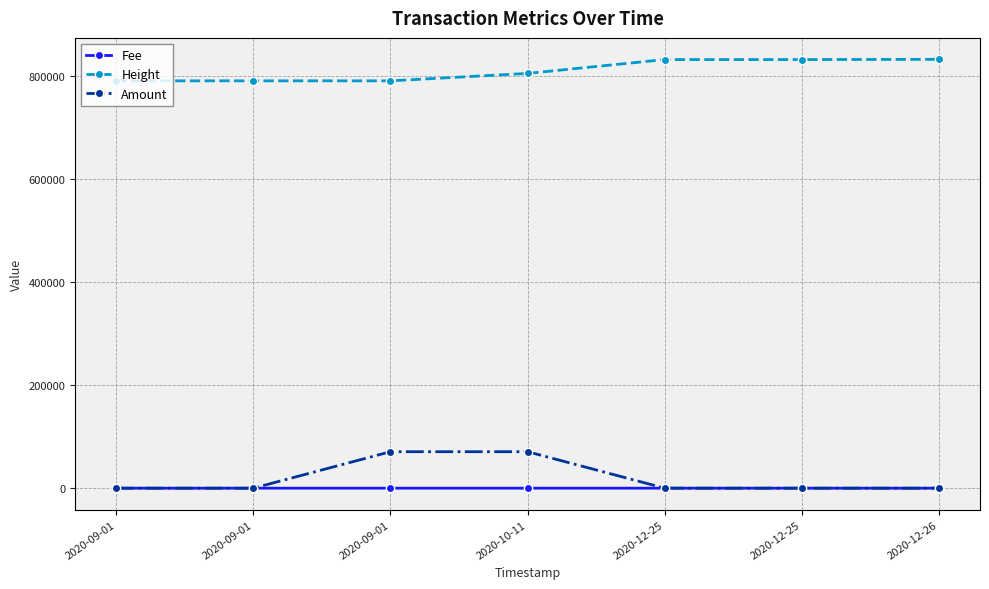

What is the difference between the maximum and second lowest values in the Fee series?

2.0